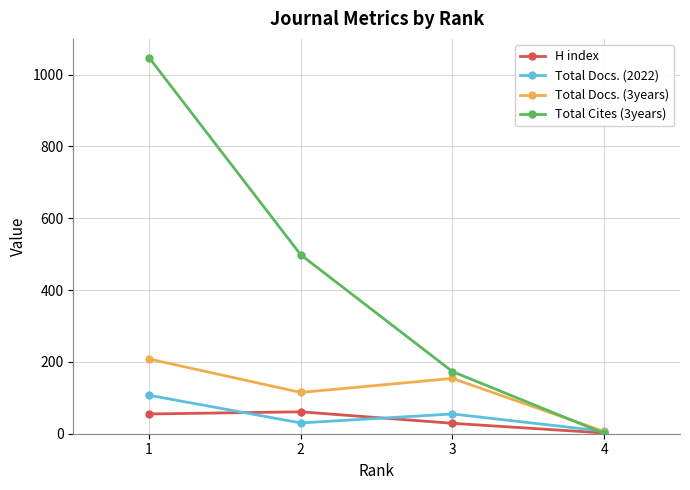

Reading right to left, transcribe all the data shown in this chart.

H index: 2	29	61	55
Total Docs. (2022): 7	55	30	107
Total Docs. (3years): 6	154	115	208
Total Cites (3years): 1	173	498	1047